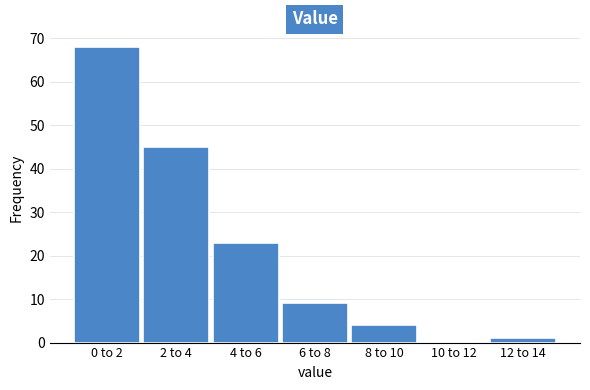

Reading left to right, transcribe all the data shown in this chart.

0 to 2=68	2 to 4=45	4 to 6=23	6 to 8=9	8 to 10=4	10 to 12=0	12 to 14=1